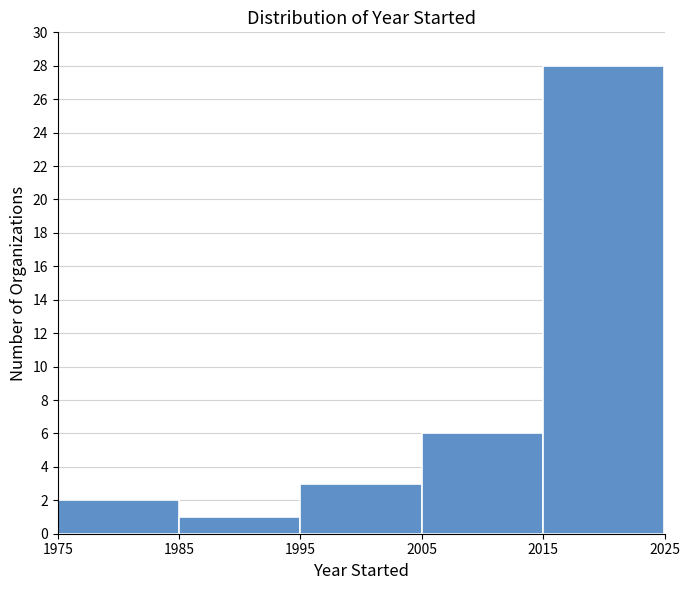

Reading left to right, transcribe this chart: for each bar, give the range it covers on the x-axis and its height. The values are not printed on the chart, so give them approximately, as read against the axis.

1975 to 1985: 2
1985 to 1995: 1
1995 to 2005: 3
2005 to 2015: 6
2015 to 2025: 28